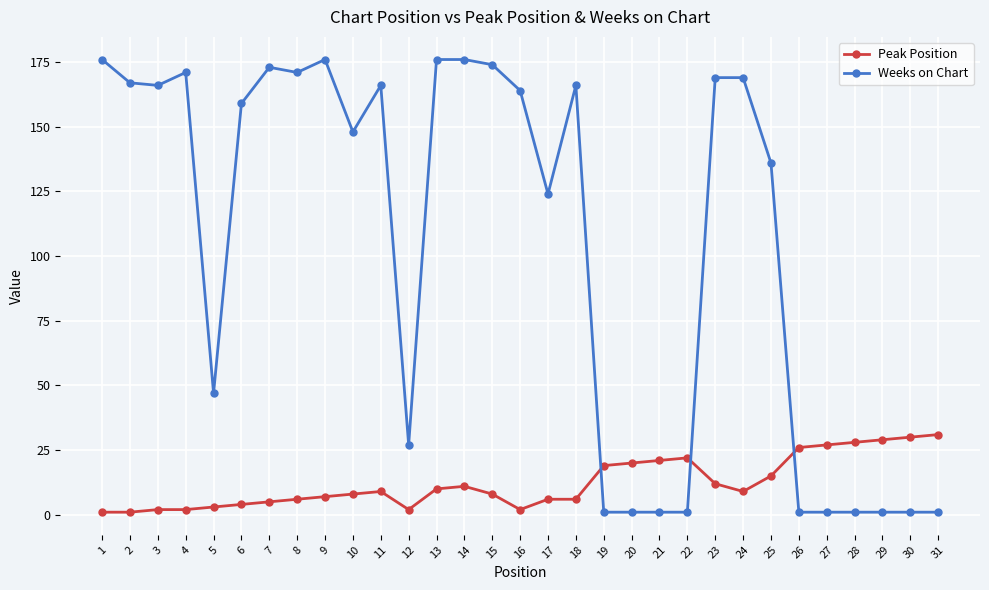

At which label is Weeks on Chart closest to 88?

17